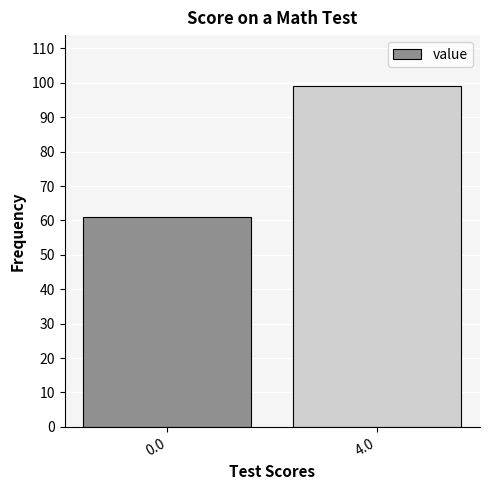

Reading left to right, transcribe all the data shown in this chart.

0.0=61	4.0=99